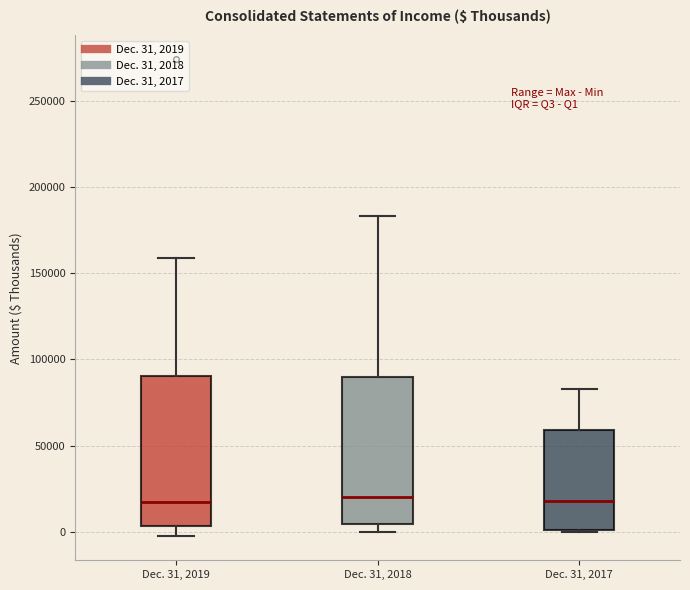

Reading left to right, read every box against the y-axis: the position of its median line, the range the box covers, and the ends of its whiskers. The values are not printed on the chart, so give them approximately, as read against the axis.

Dec. 31, 2019: median 15000, box 5000 to 90000, whiskers -5000 to 160000
Dec. 31, 2018: median 20000, box 5000 to 90000, whiskers 0 to 185000
Dec. 31, 2017: median 20000, box 0 to 60000, whiskers 0 to 85000